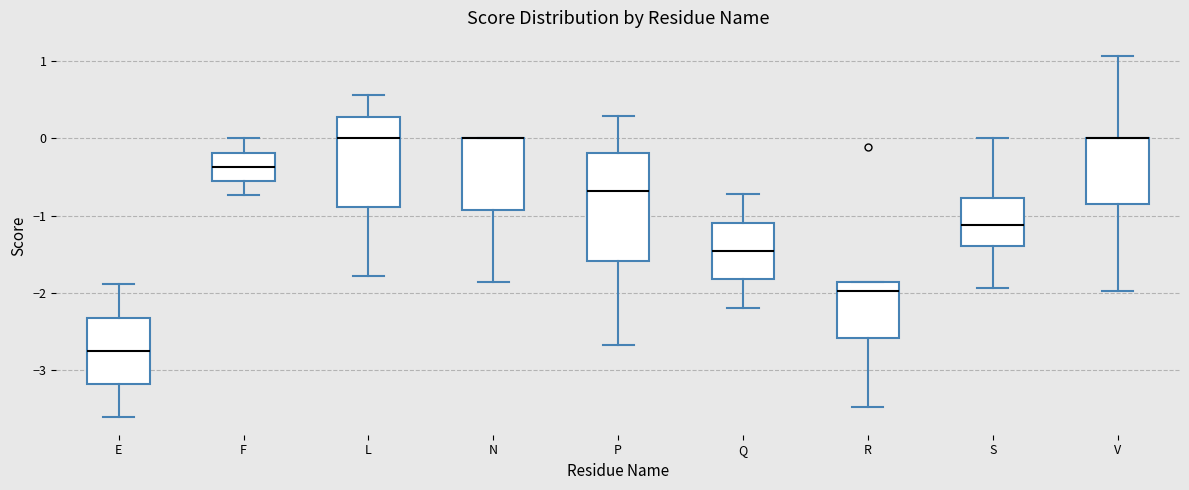

Comparing the boxes themselves (not the whiskers), which one is the tallest?

P